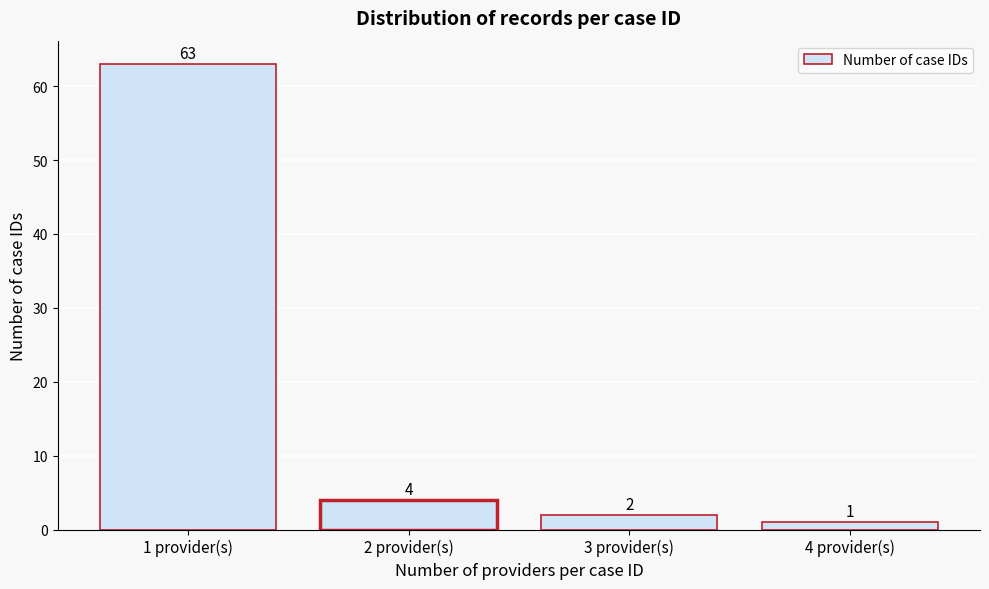

Reading right to left, what are all the values shown in this chart?

1	2	4	63